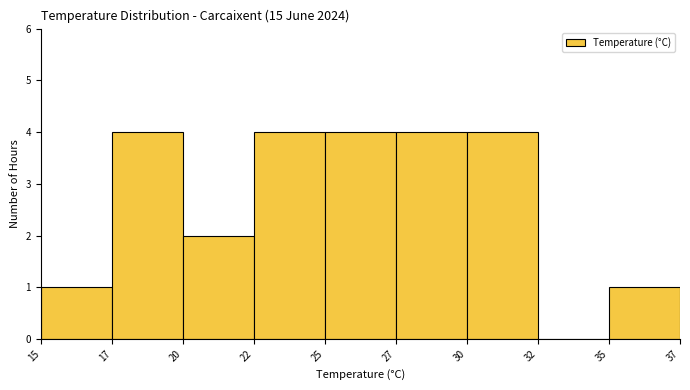

Reading left to right, extract all data points from this chart.

15=1	17=4	20=2	22=4	25=4	27=4	30=4	32=0	35=1